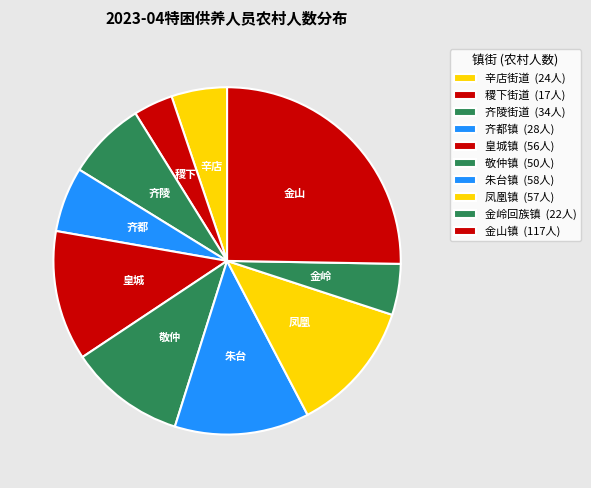

Which slice is the largest?

金山镇